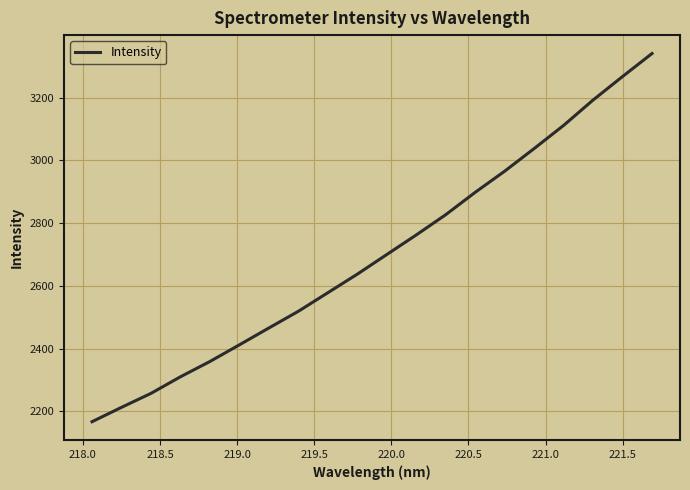

What is the sum of all values?

54024.7